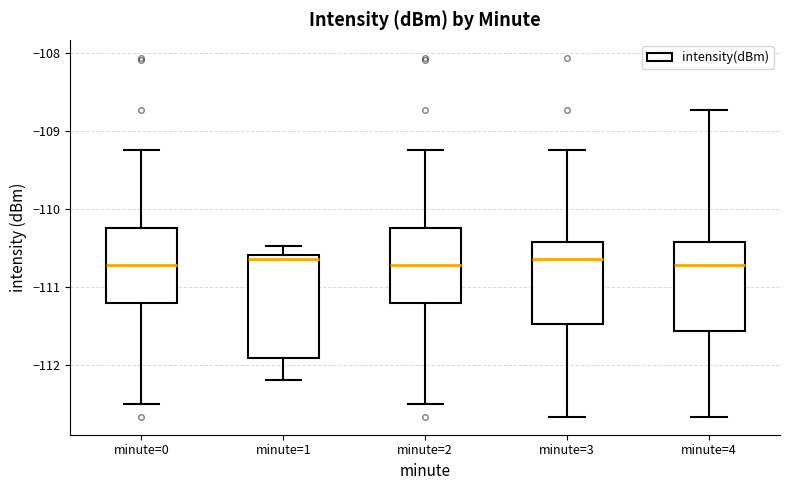

Which box is the tallest, from its lower edge to its upper edge?

minute=1